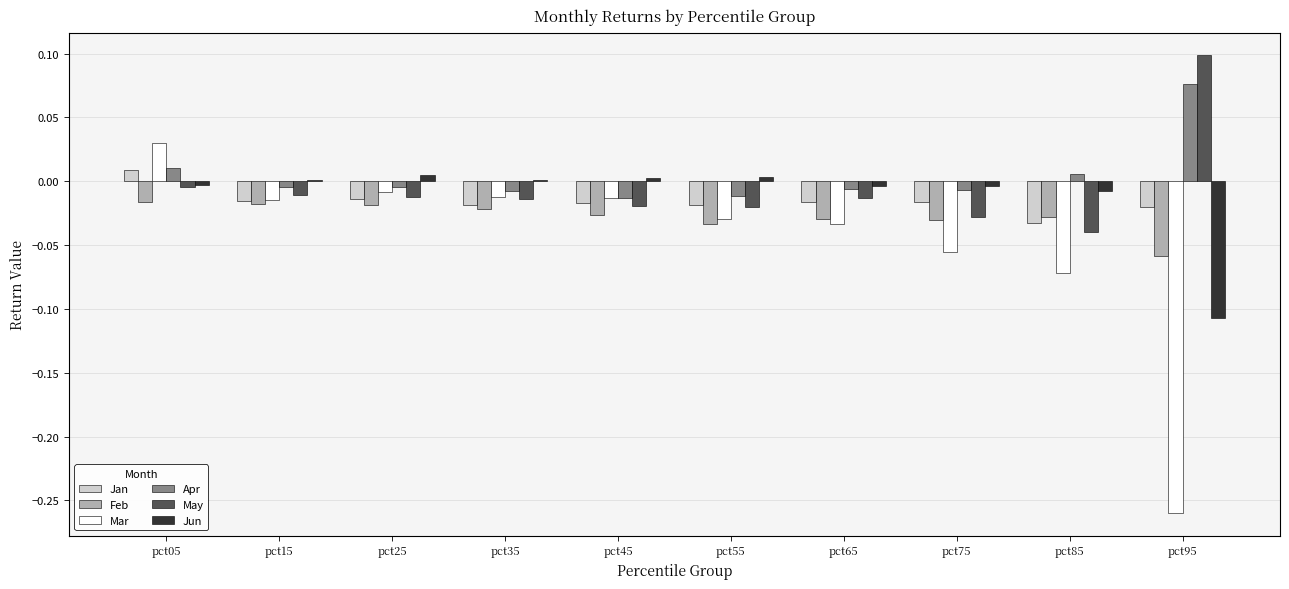

Where is Jan nearest to the value 0?

pct05